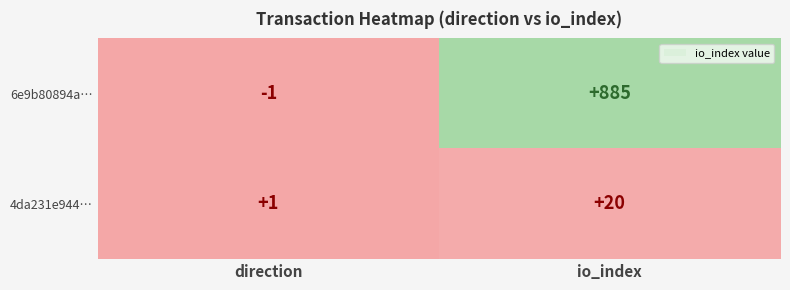

Is it true that 4da231e944… equals 0 at direction?

False